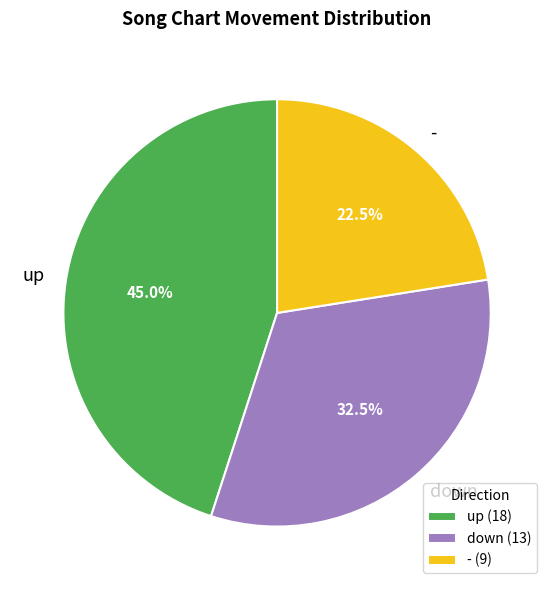

Is there a majority slice in this chart?

No